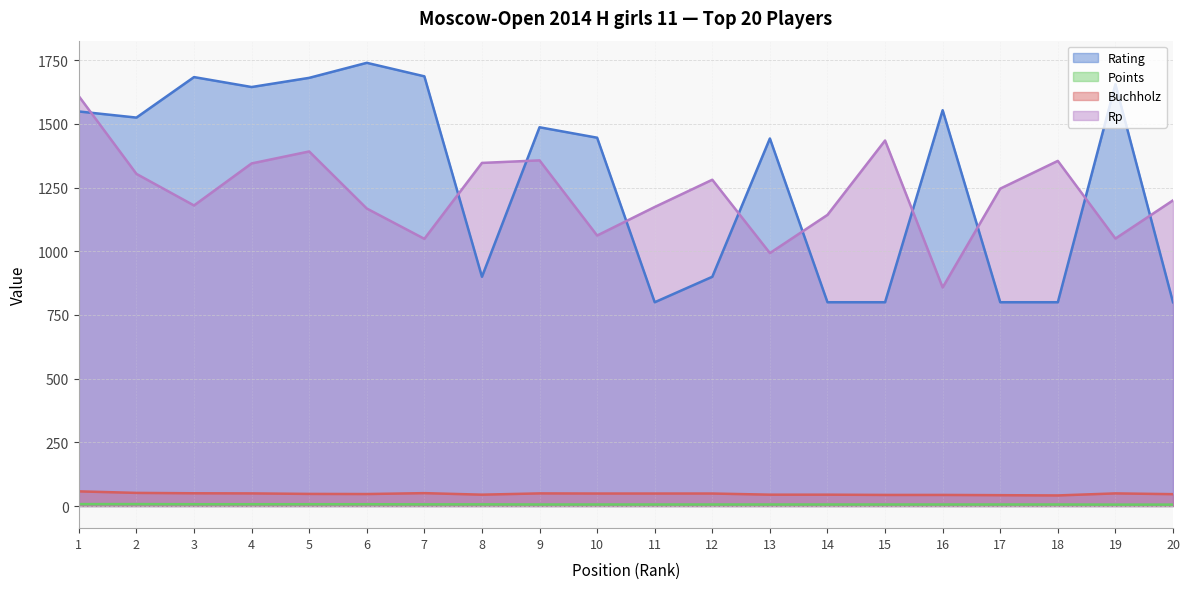

True or false: Rating and Points cross at least once.

False